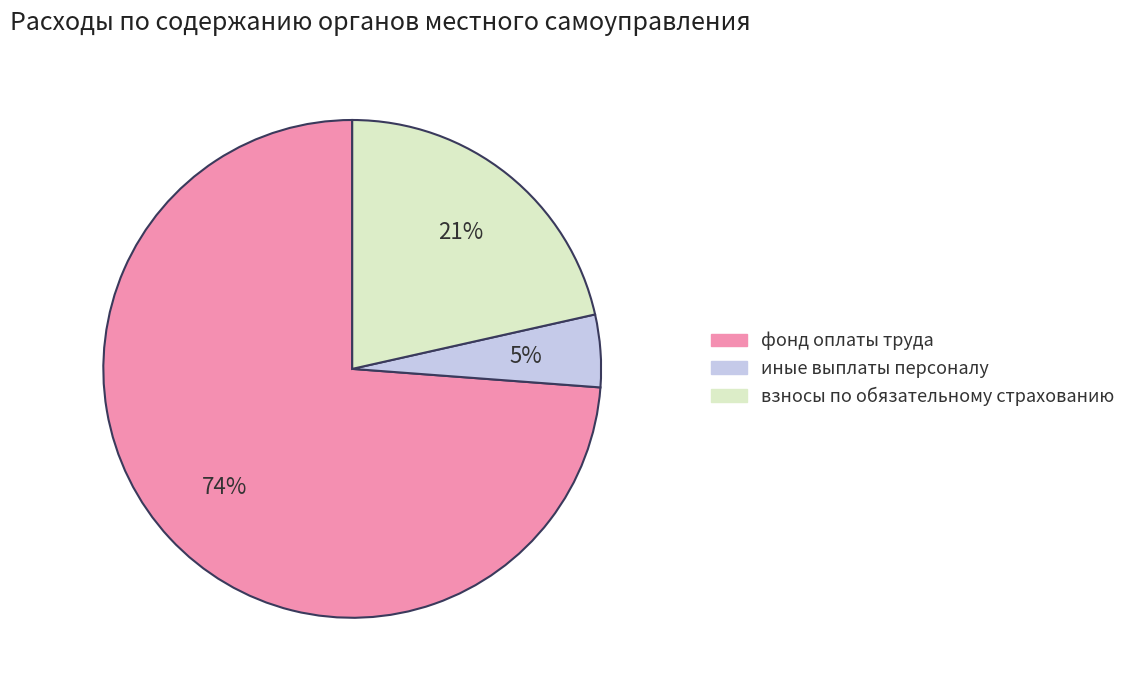

Rank the categories by value from highest to lowest.

фонд оплаты труда, взносы по обязательному страхованию, иные выплаты персоналу